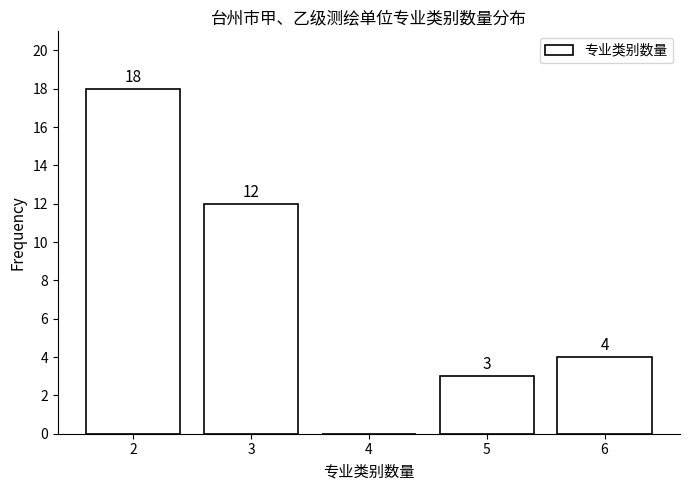

Which range on the x-axis has the tallest bar?

1.5 to 2.5